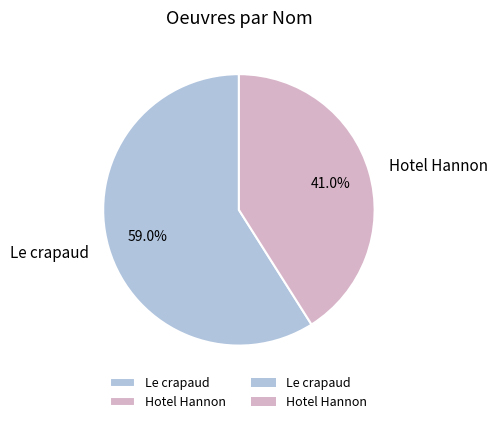

To the nearest percent, what percentage of the pie is Le crapaud?

59%